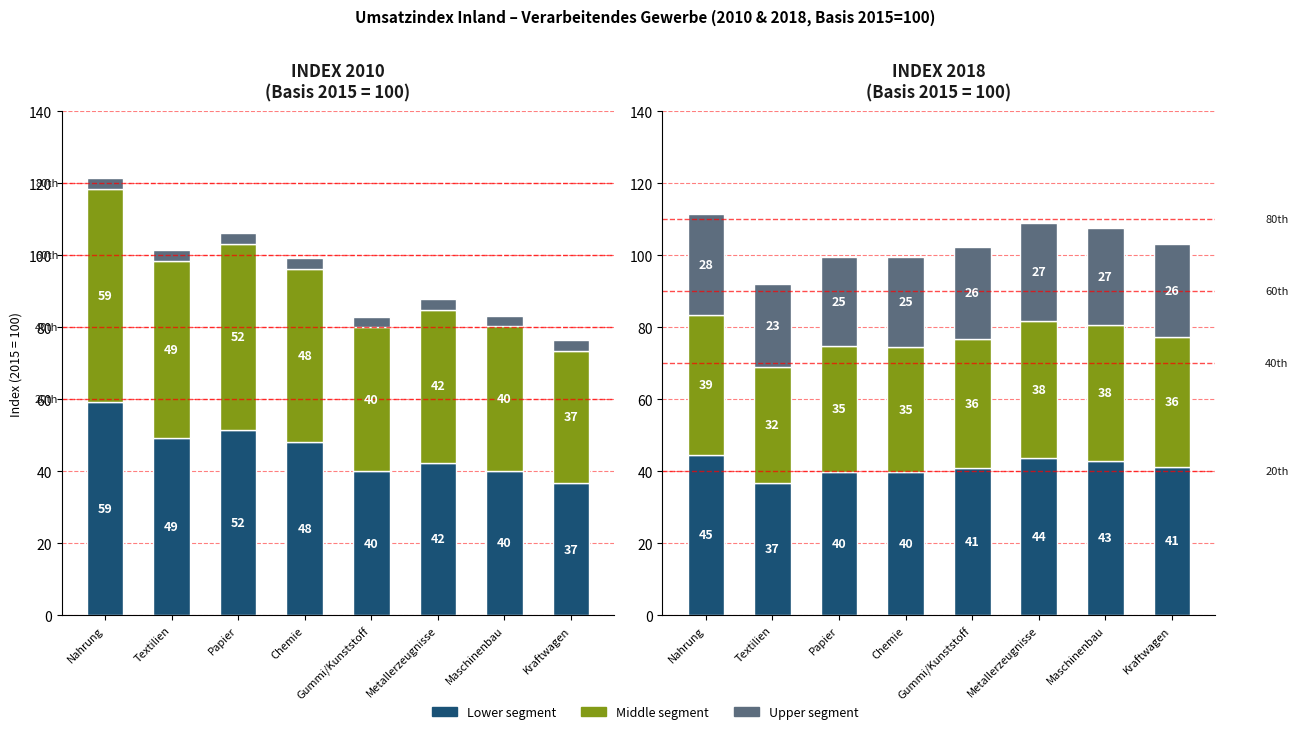

How many values in the 2018 (lower) series are below 41?

4